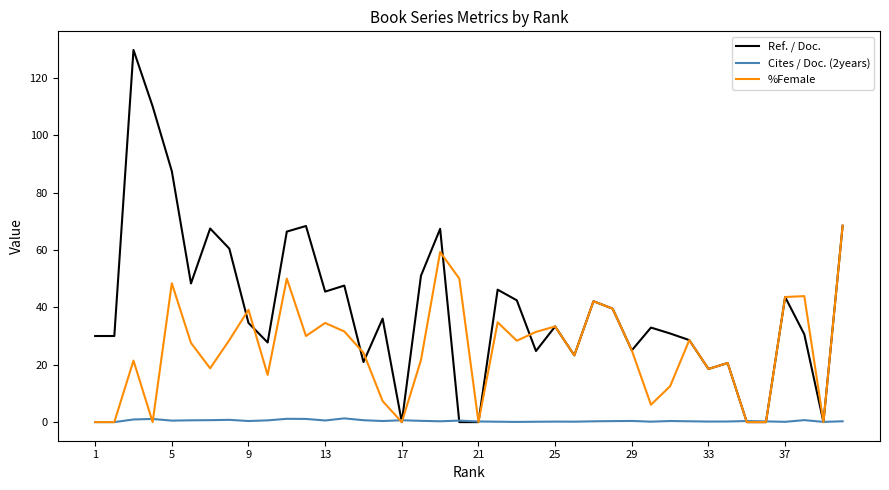

What is the greatest value displayed?

129.7